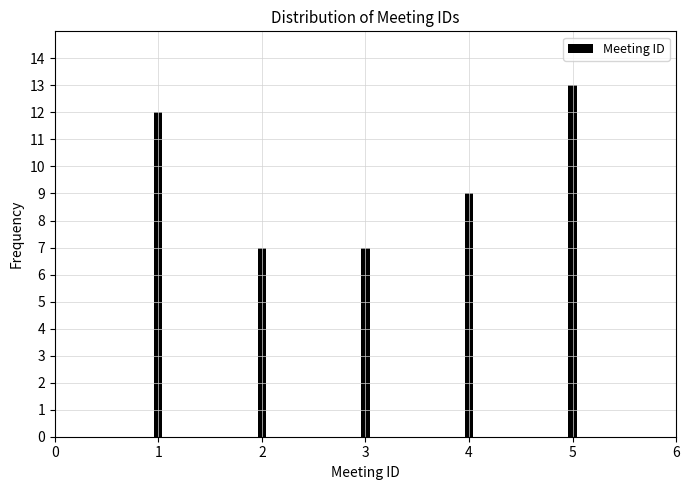

Reading right to left, list all the values displayed in this chart.

5=13	4=9	3=7	2=7	1=12